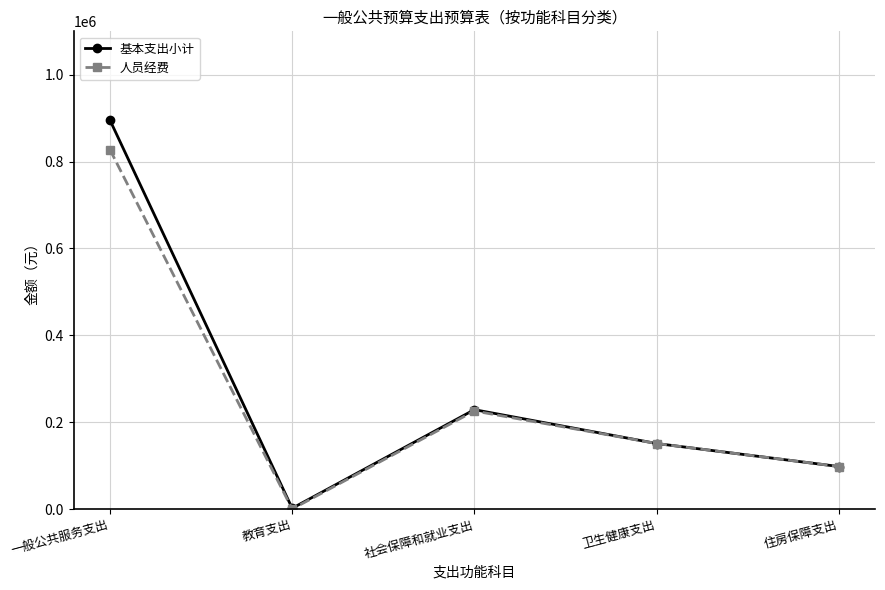

At which label is 基本支出小计 closest to 448651?

社会保障和就业支出